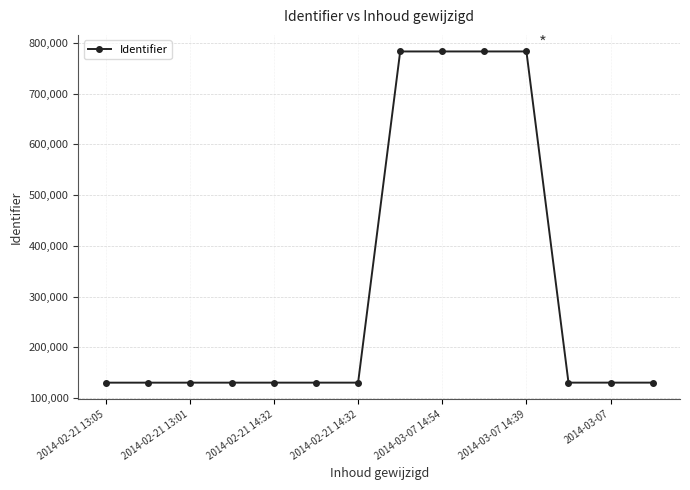

How many data points are less than 130621?

7